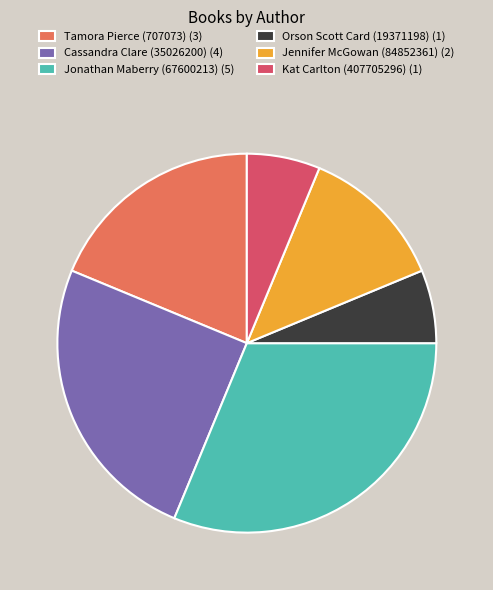

How many slices are in this pie chart?

6